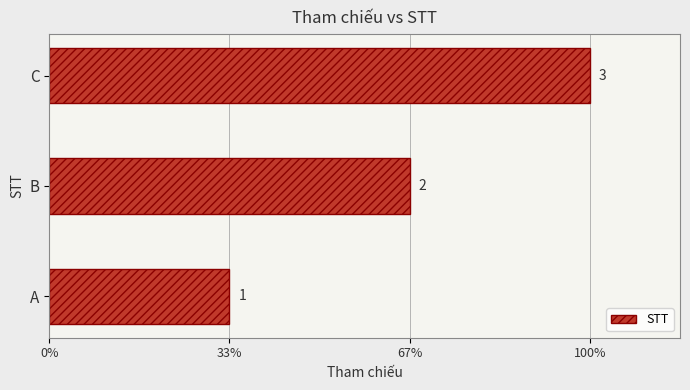

Where is the data nearest to the value 2?

B